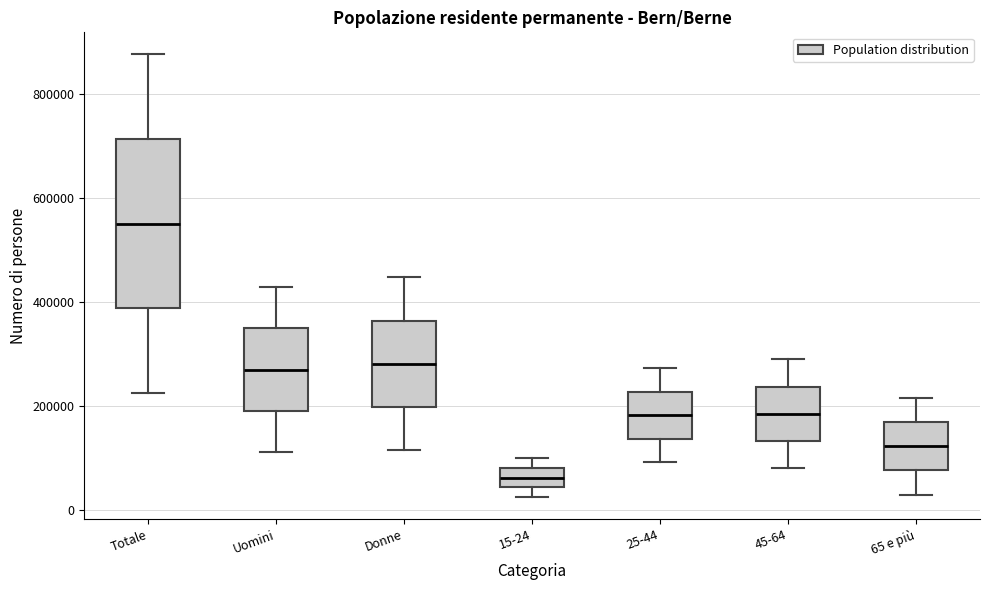

Which box's median line is the highest?

Totale